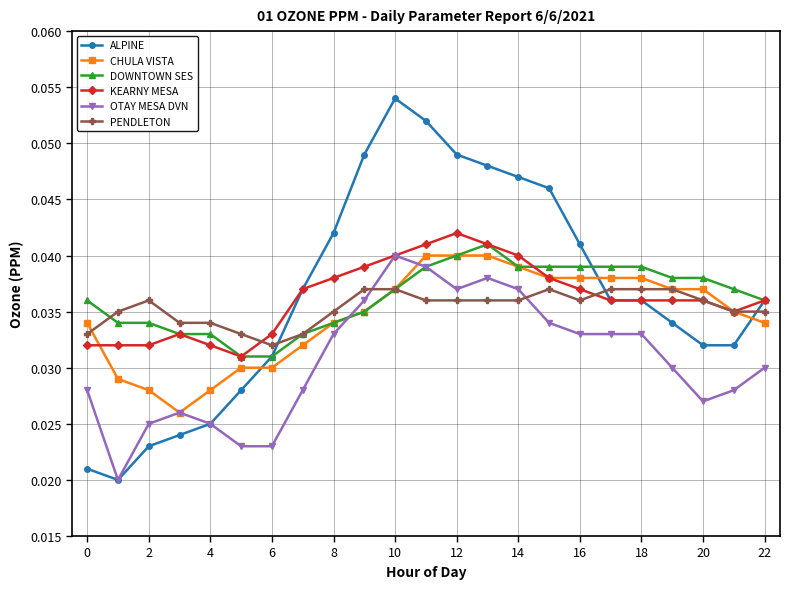

At how many categories does at least one series exceed 0?

23